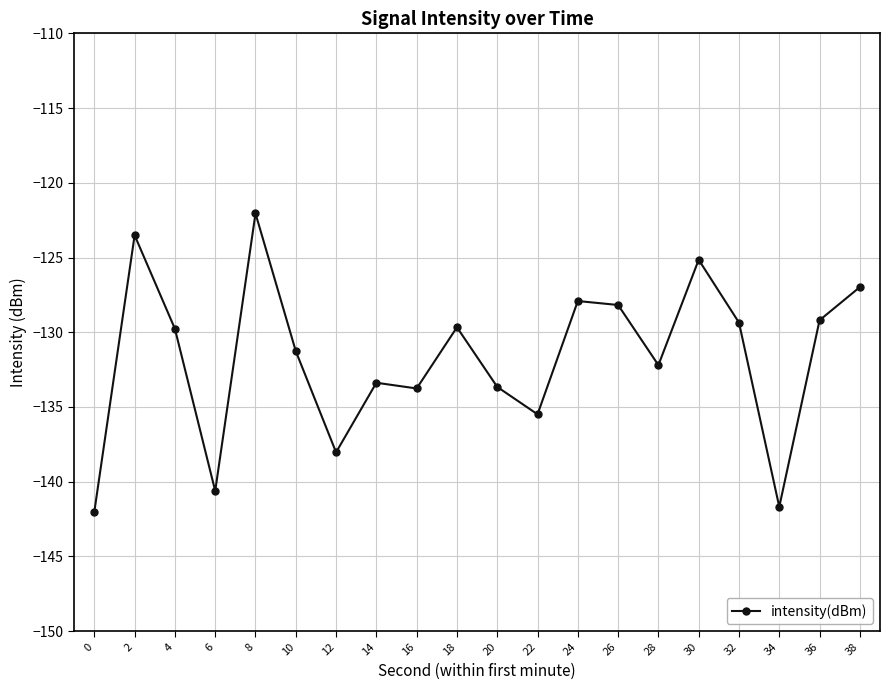

How many distinct data groups are displayed?

1